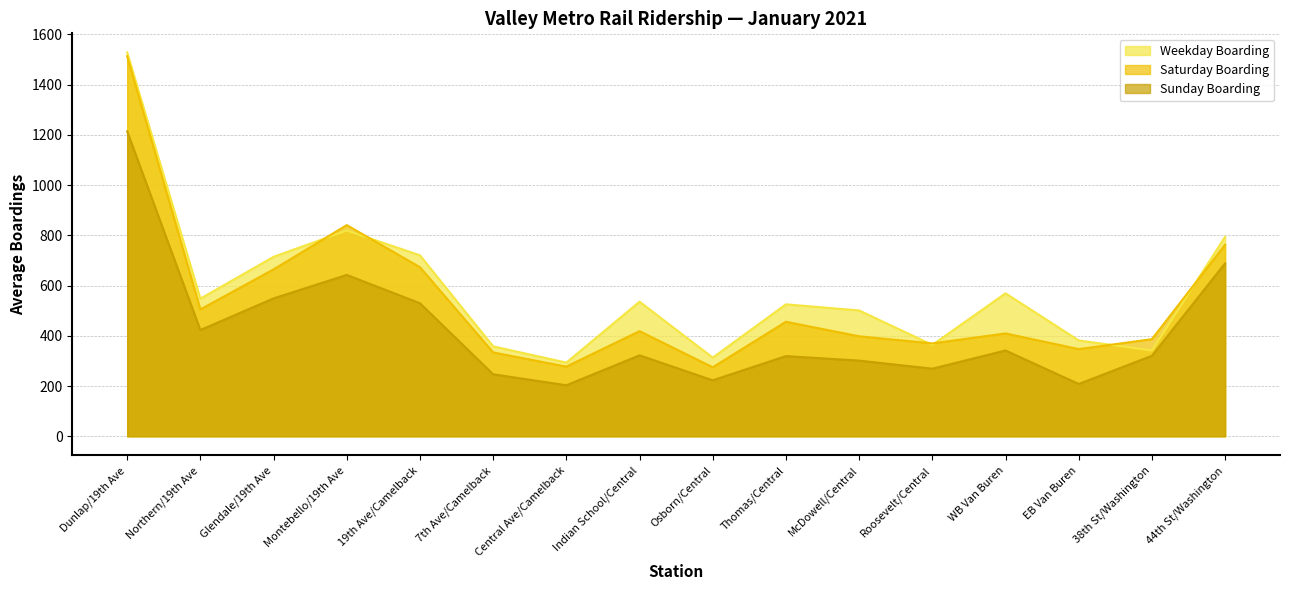

Reading left to right, extract all data points from this chart.

Weekday Boarding: 1527.6	547.8	714.4	819.2	720.3	358.0	293.3	535.8	313.1	525.3	500.9	363.7	569.1	381.5	341.6	793.9
Saturday Boarding: 1513.1	505.0	664.4	840.6	673.0	333.8	277.3	418.5	274.6	455.8	398.0	369.7	409.4	347.0	386.6	762.7
Sunday Boarding: 1213.8	422.9	548.9	642.3	529.6	246.8	203.1	322.2	222.8	319.2	301.2	269.1	341.5	208.2	320.5	688.5